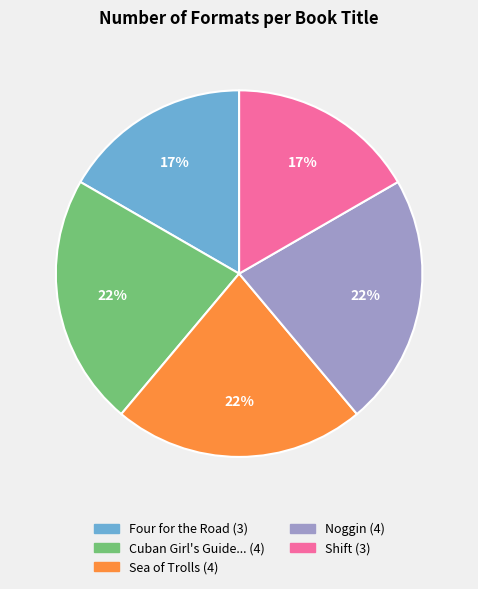

Does any single category account for the majority?

No